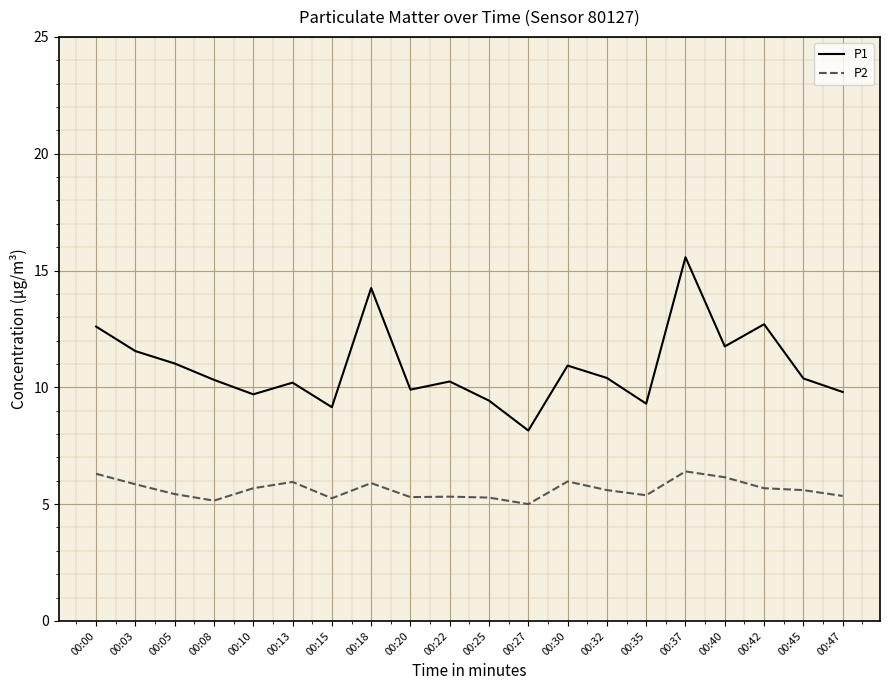

How many lines are shown in the chart?

2